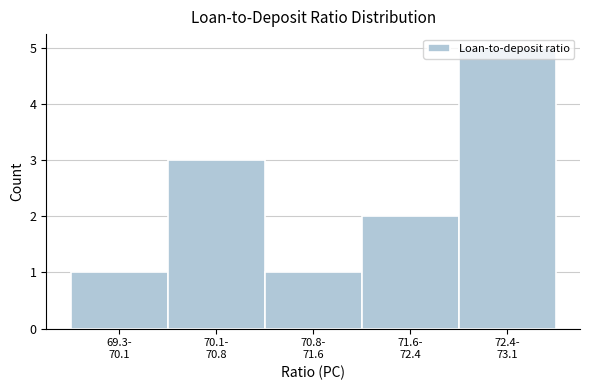

What is the greatest value displayed?

5